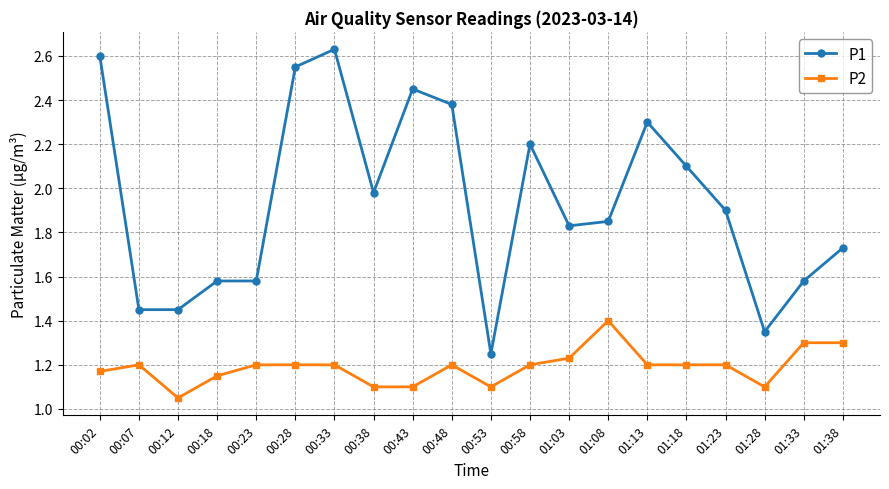

What is the sum of the P1 values at 01:38 and 00:58?

3.9